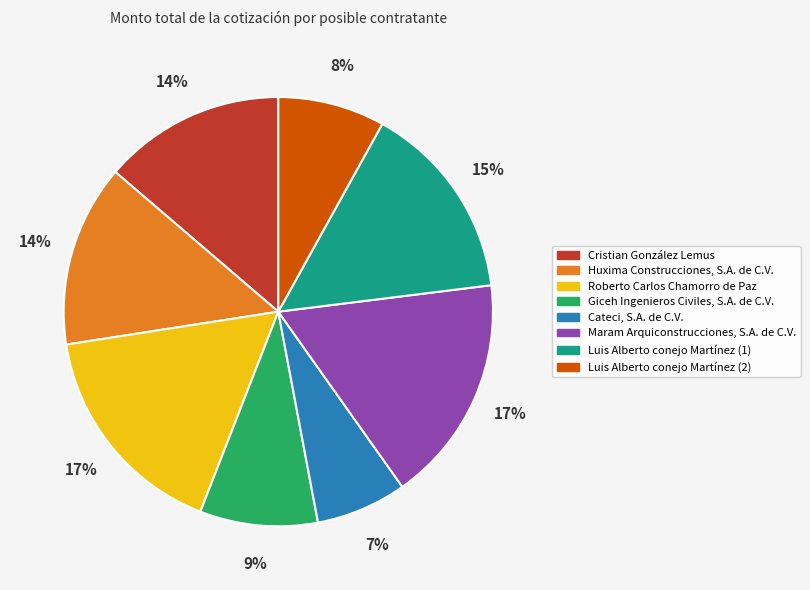

To the nearest percent, what is the combined percentage of Cristian González Lemus and Giceh Ingenieros Civiles, S.A. de C.V.?

23%